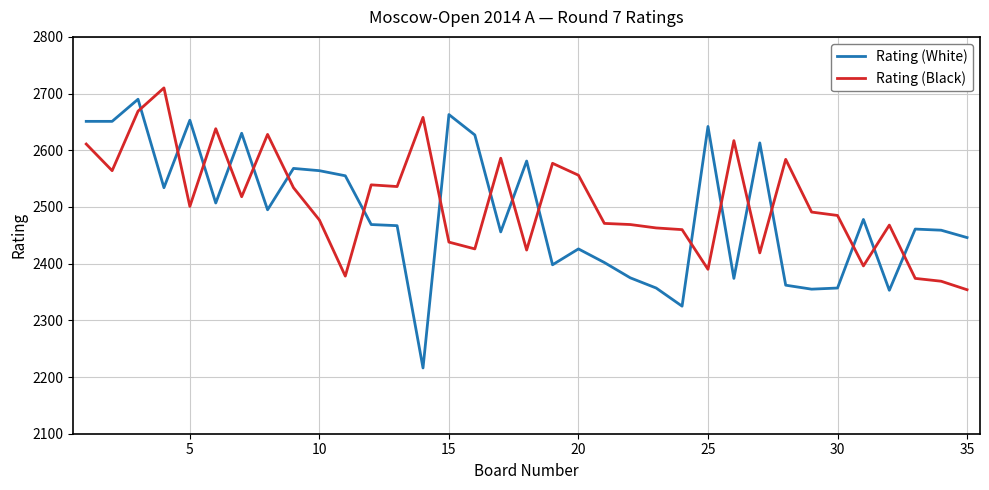

Which series has the widest spread of values?

Rating (White)